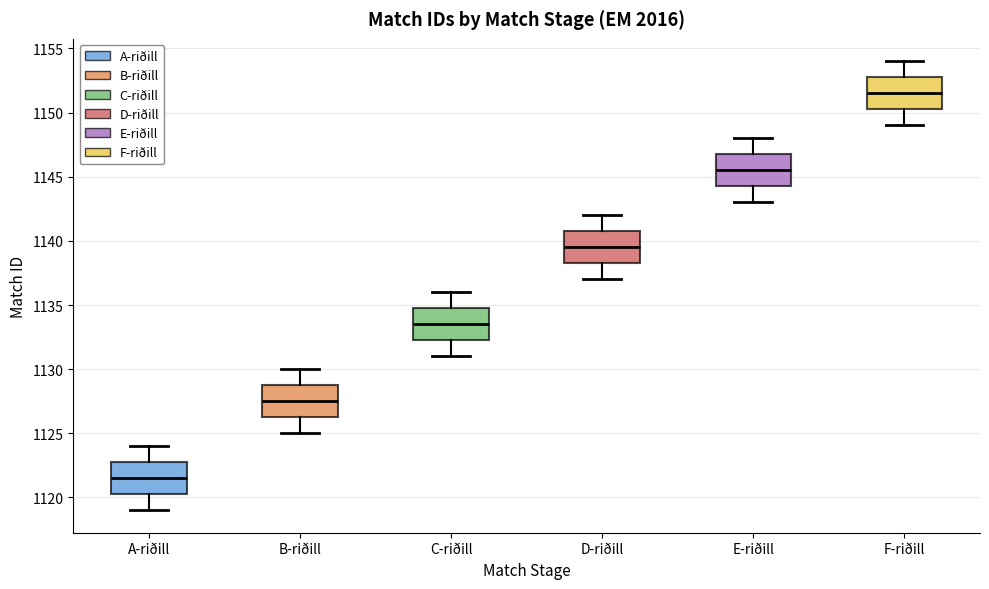

Reading left to right, read every box against the y-axis: the position of its median line, the range the box covers, and the ends of its whiskers. The values are not printed on the chart, so give them approximately, as read against the axis.

A-riðill: median 1121.5, box 1120.5 to 1123.0, whiskers 1119.0 to 1124.0
B-riðill: median 1127.5, box 1126.5 to 1129.0, whiskers 1125.0 to 1130.0
C-riðill: median 1133.5, box 1132.5 to 1135.0, whiskers 1131.0 to 1136.0
D-riðill: median 1139.5, box 1138.5 to 1141.0, whiskers 1137.0 to 1142.0
E-riðill: median 1145.5, box 1144.5 to 1147.0, whiskers 1143.0 to 1148.0
F-riðill: median 1151.5, box 1150.5 to 1153.0, whiskers 1149.0 to 1154.0